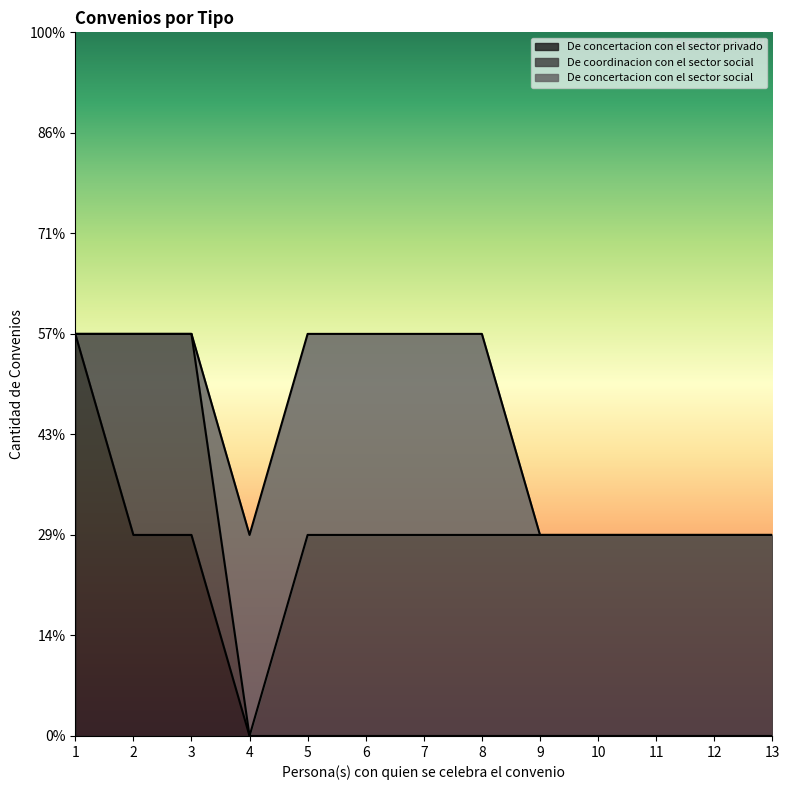

Does the chart display data point markers on the line(s)?

No